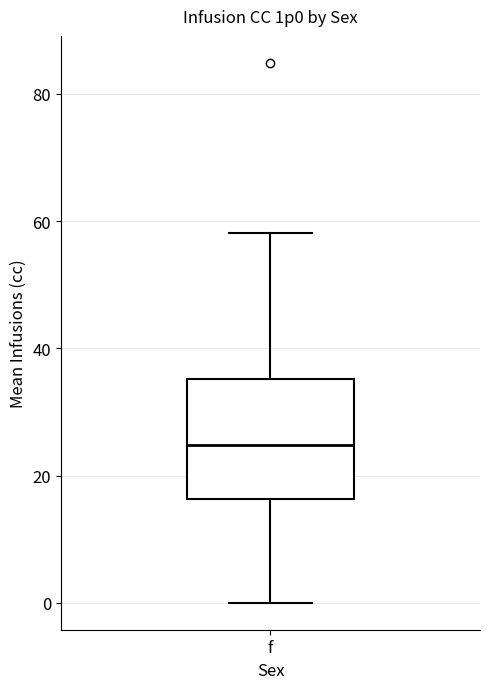

Read this box plot against the y-axis: the position of the median line, the range covered by the box, and the ends of both whiskers. The values are not printed on the chart, so give them approximately, as read against the axis.

median 24, box 16 to 36, whiskers 0 to 58